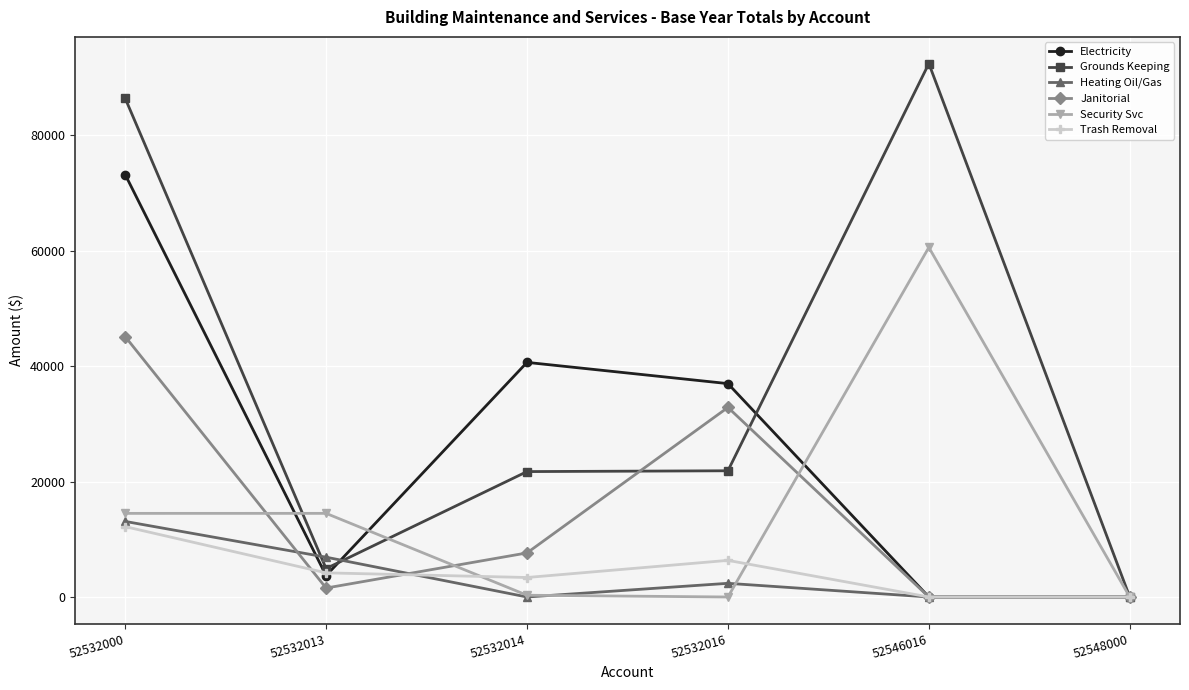

At which label does Grounds Keeping reach its minimum?

52548000